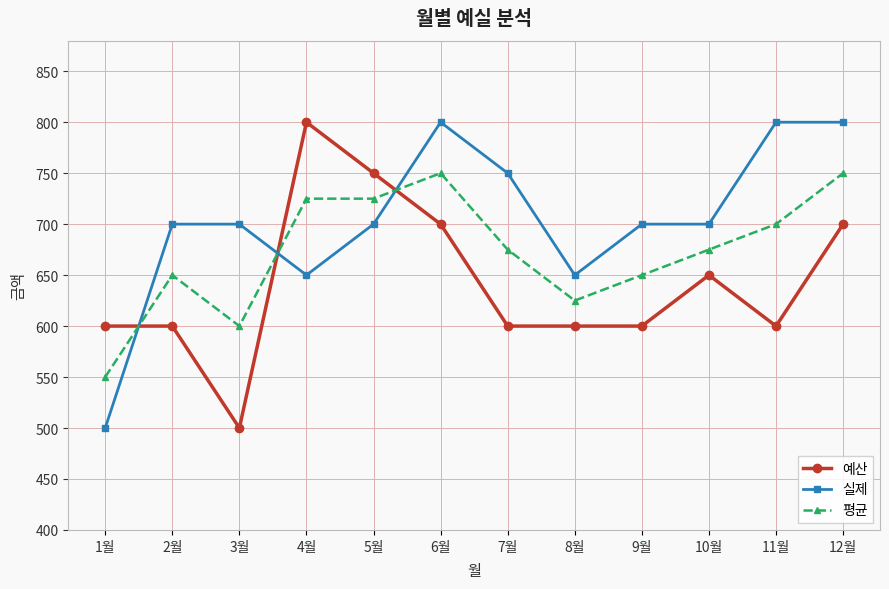

What is the label of the 9th point from the right?

4월